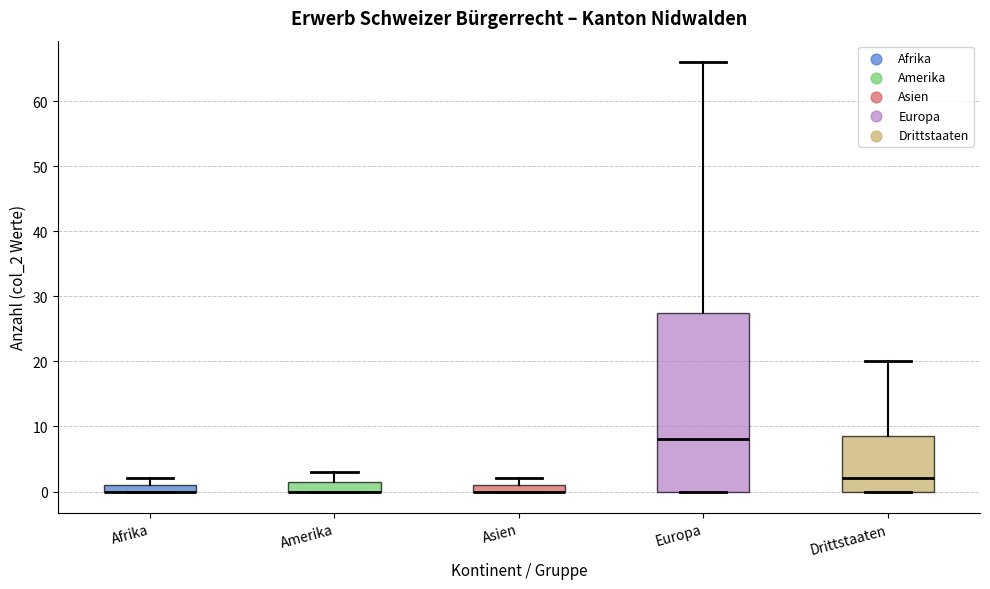

Where does the median line of the box for Europa sit on the y-axis? The values are not printed on the chart, so give them approximately, as read against the axis.

8